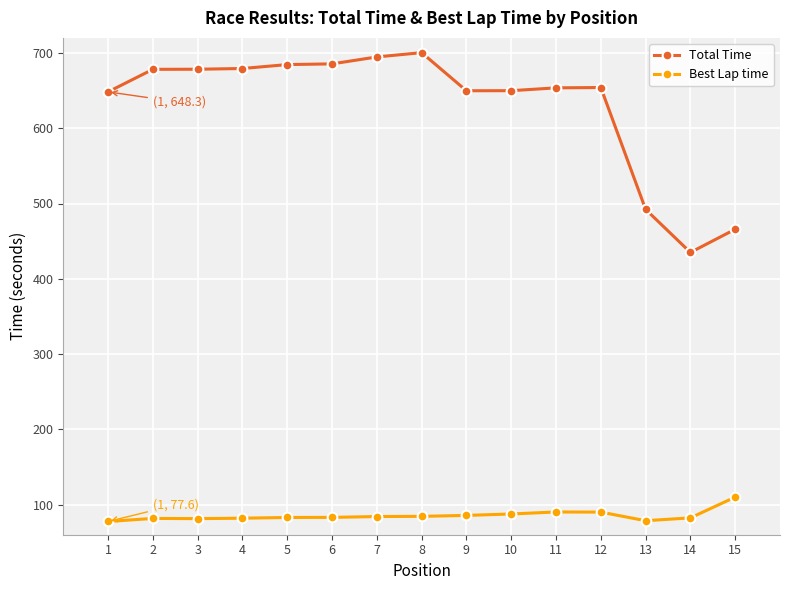

What is the difference between the highest and lowest values at 15?

355.8